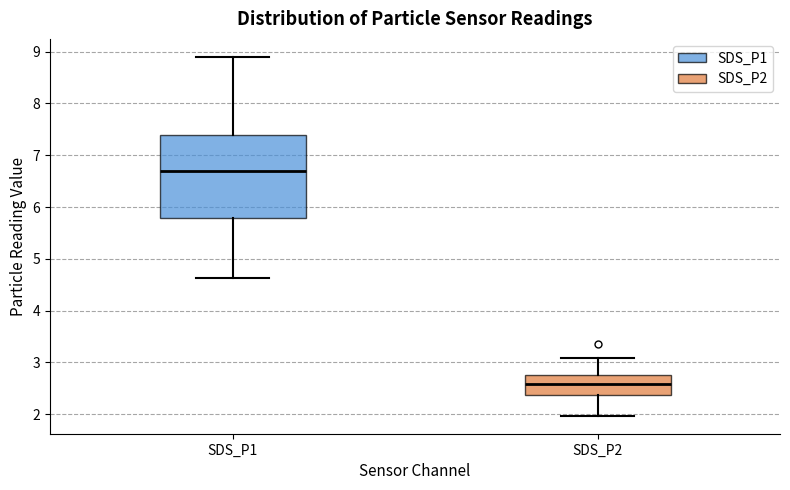

Reading left to right, read every box against the y-axis: the position of its median line, the range the box covers, and the ends of its whiskers. The values are not printed on the chart, so give them approximately, as read against the axis.

SDS_P1: median 6.7, box 5.8 to 7.4, whiskers 4.6 to 8.9
SDS_P2: median 2.6, box 2.4 to 2.8, whiskers 2.0 to 3.1